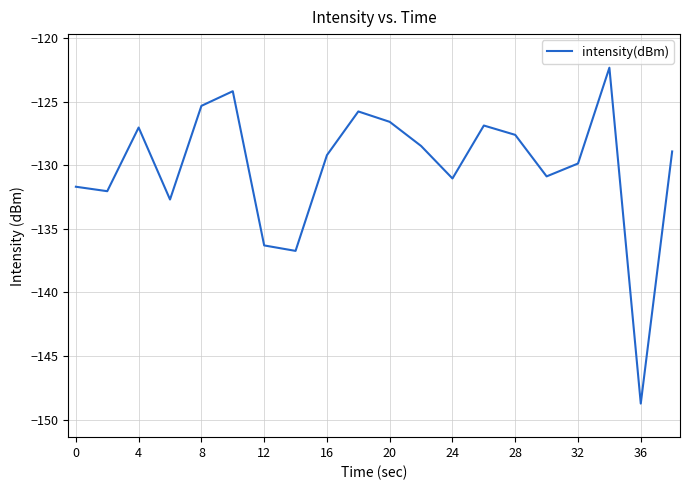

What is the smallest value displayed?

-148.7